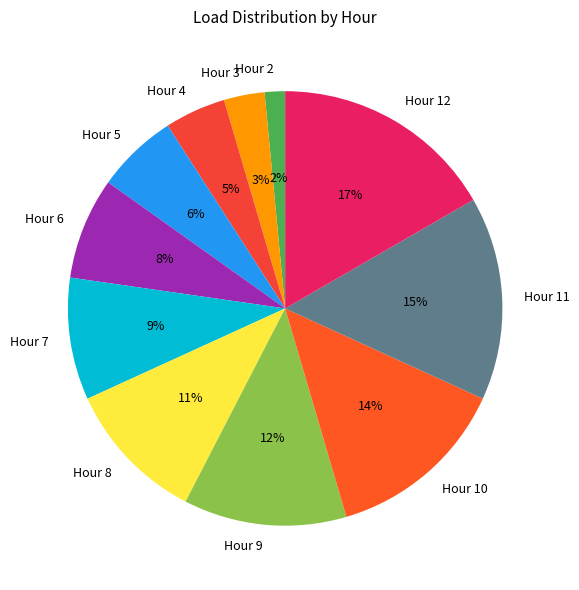

Does Hour 10 represent more than half of the total?

No